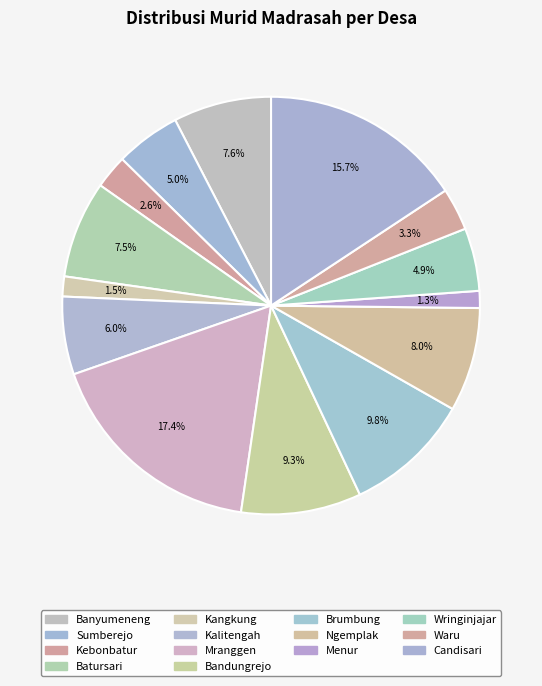

Is Candisari the majority of the pie?

No